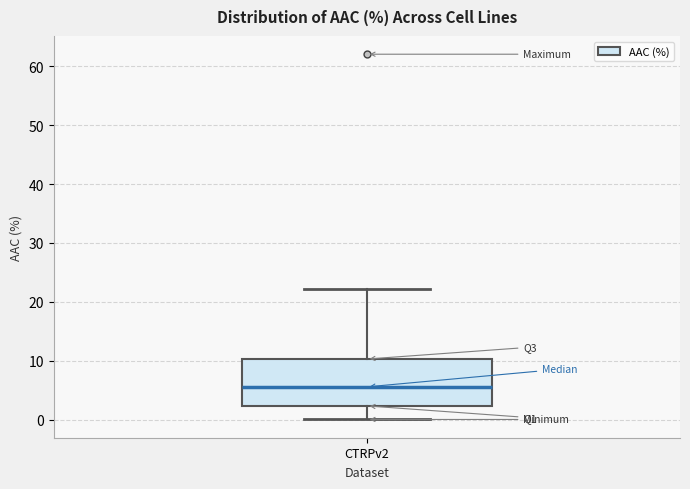

Read this box plot against the y-axis: the position of the median line, the range covered by the box, and the ends of both whiskers. The values are not printed on the chart, so give them approximately, as read against the axis.

median 6, box 2 to 10, whiskers 0 to 22